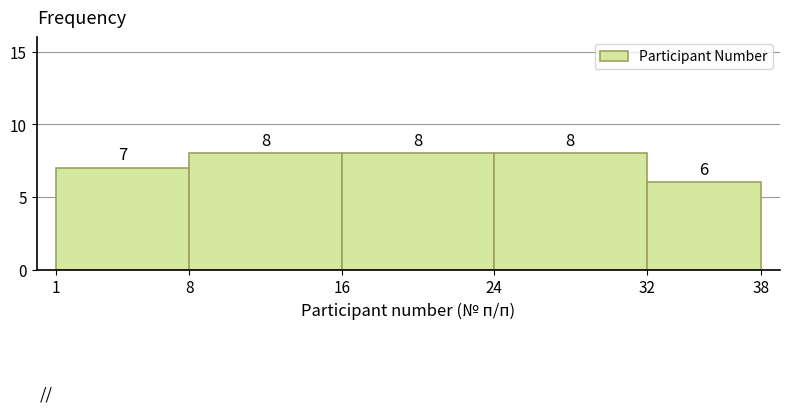

Reading left to right, list every bar in this chart as the range it spans on the x-axis followed by its height.

1 to 8: 7
8 to 16: 8
16 to 24: 8
24 to 32: 8
32 to 38: 6